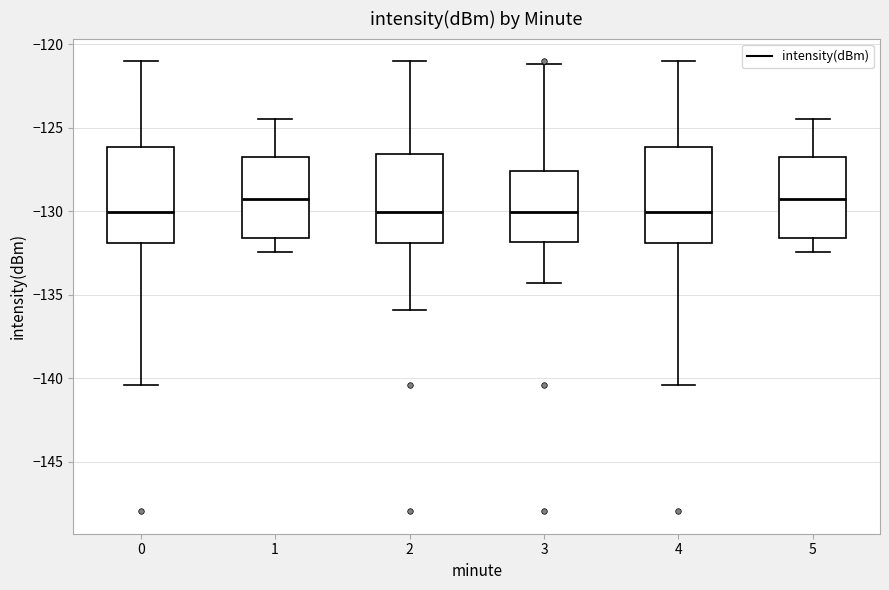

Reading left to right, transcribe this box plot: for each box, give where its median line is, the range the box spans, and where its two whiskers end, as read against the y-axis. The values are not printed on the chart, so give them approximately, as read against the axis.

0: median -130.0, box -132.0 to -126.0, whiskers -140.5 to -121.0
1: median -129.5, box -131.5 to -127.0, whiskers -132.5 to -124.5
2: median -130.0, box -132.0 to -126.5, whiskers -136.0 to -121.0
3: median -130.0, box -132.0 to -127.5, whiskers -134.5 to -121.0
4: median -130.0, box -132.0 to -126.0, whiskers -140.5 to -121.0
5: median -129.5, box -131.5 to -127.0, whiskers -132.5 to -124.5